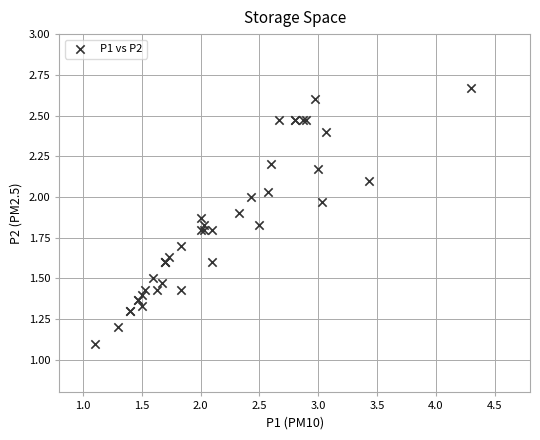

What Y value in the scatter plot is closest to 1?

1.1